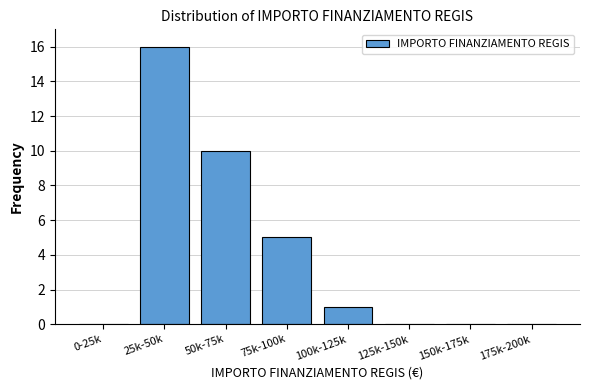

Reading left to right, list all the values displayed in this chart.

0-25k=0	25k-50k=16	50k-75k=10	75k-100k=5	100k-125k=1	125k-150k=0	150k-175k=0	175k-200k=0